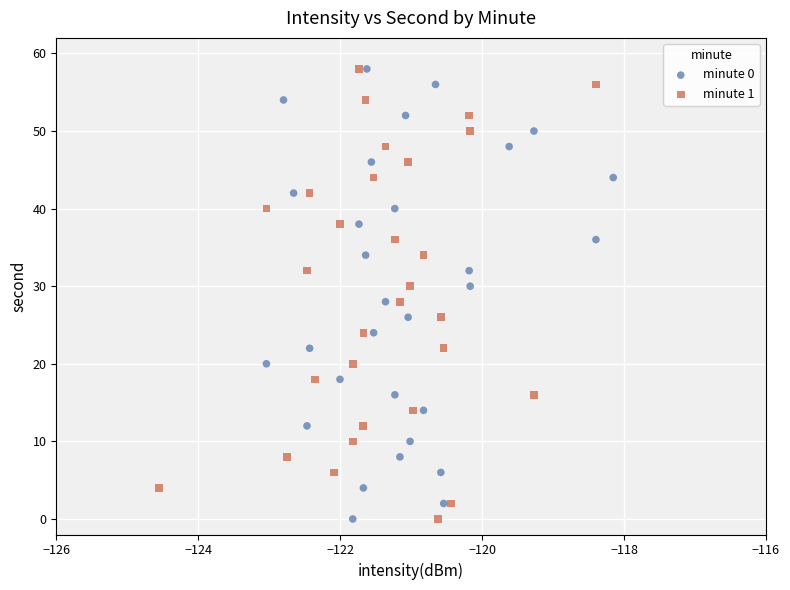

What are all the series names shown in the legend?

minute 0, minute 1